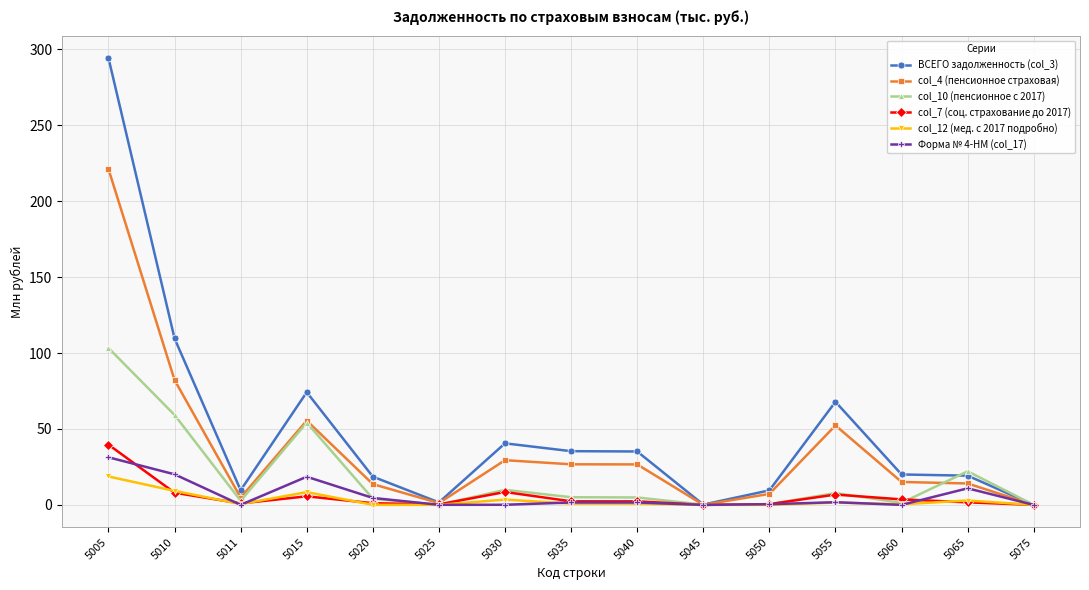

What is the maximum value for col_4 (пенсионное страховая)?

221.2